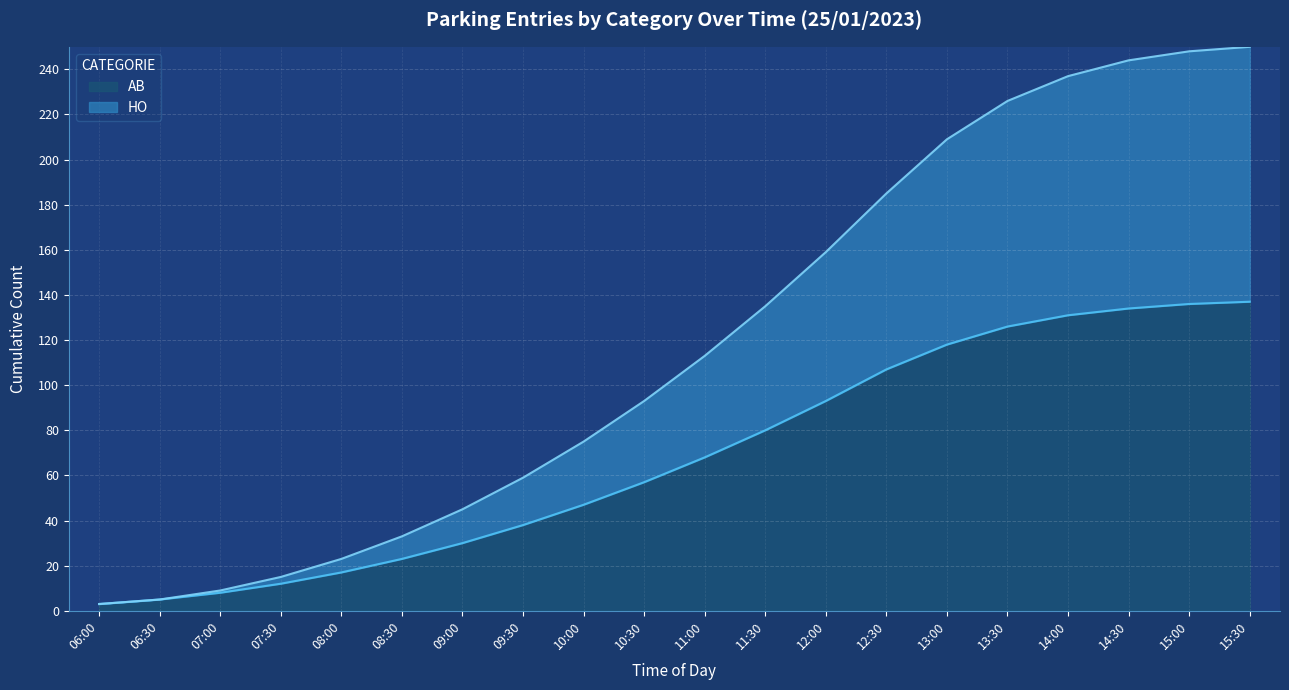

What is the difference between the second highest and second lowest values?

131